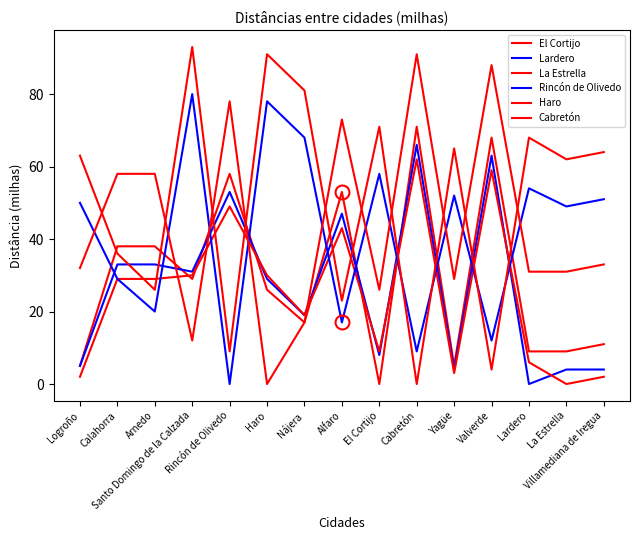

At how many categories does at least one series exceed 13?

15